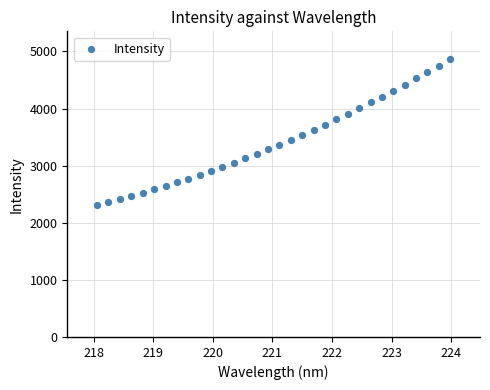

What is the range of Y values (max minus min)?

2554.0